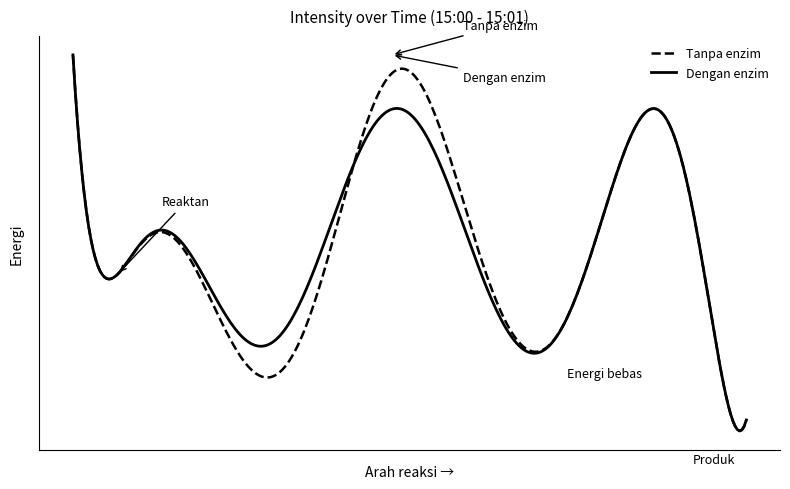

What is the maximum value for Dengan enzim?

-131.5